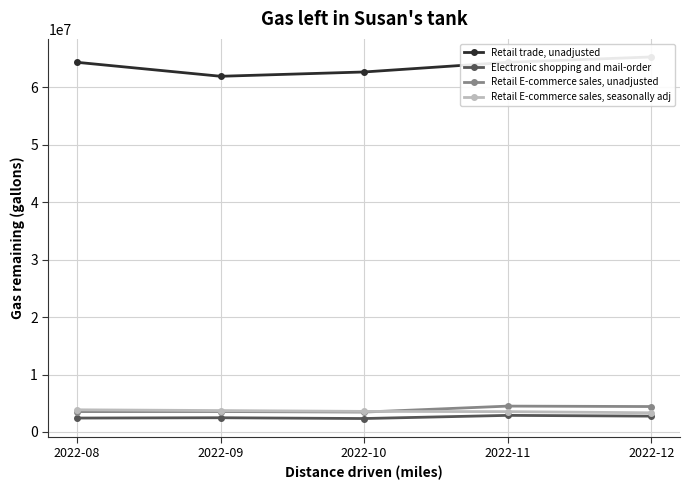

The value of Retail E-commerce sales, unadjusted at 2022-08 is 3540308. True or false?

True